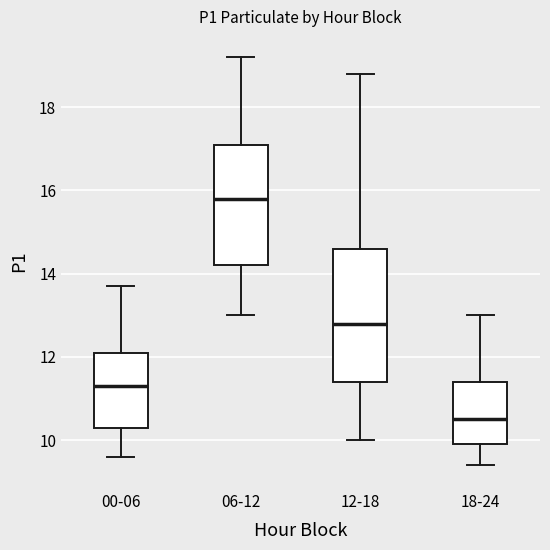

Reading left to right, read every box against the y-axis: the position of its median line, the range the box covers, and the ends of its whiskers. The values are not printed on the chart, so give them approximately, as read against the axis.

00-06: median 11.4, box 10.4 to 12.2, whiskers 9.6 to 13.8
06-12: median 15.8, box 14.2 to 17.2, whiskers 13.0 to 19.2
12-18: median 12.8, box 11.4 to 14.6, whiskers 10.0 to 18.8
18-24: median 10.6, box 10.0 to 11.4, whiskers 9.4 to 13.0